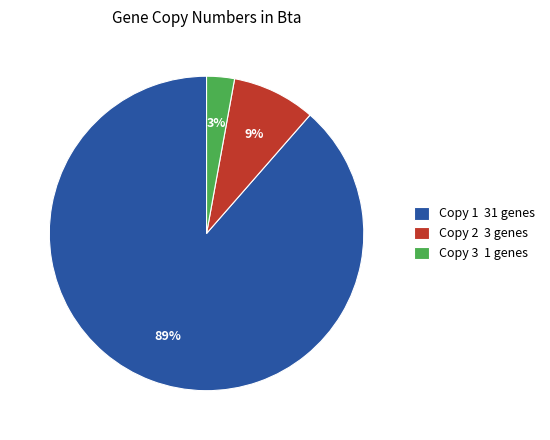

To the nearest percent, what is the average slice percentage?

33%